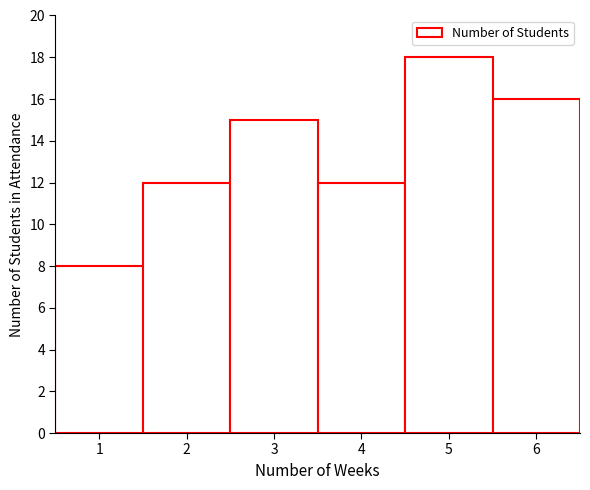

What is the height of the bar covering 5.5 to 6.5 on the x-axis? The values are not printed on the chart, so give them approximately, as read against the axis.

16